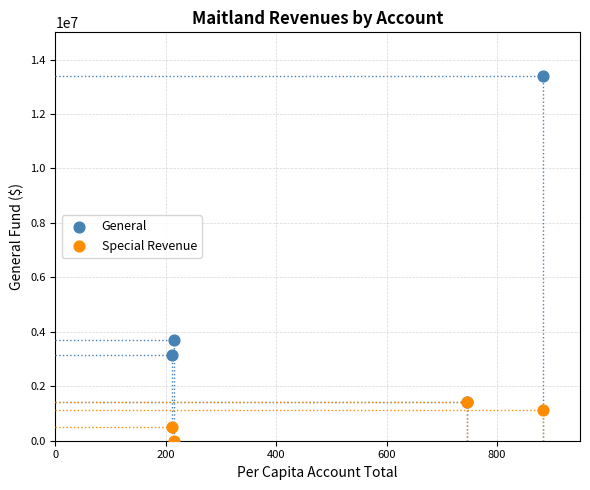

Which series has the largest Y range (max minus min)?

General